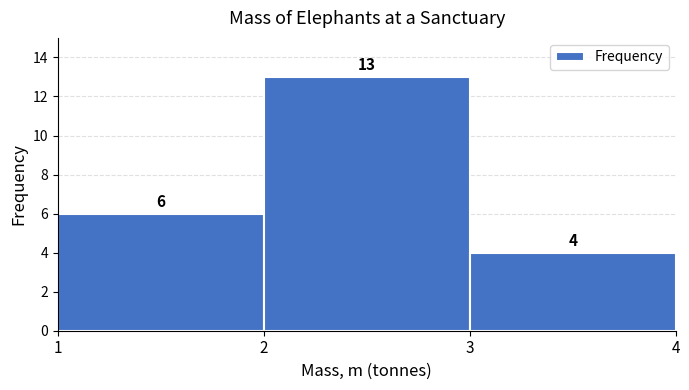

Reading left to right, list every bar in this chart as the range it spans on the x-axis followed by its height.

1 to 2: 6
2 to 3: 13
3 to 4: 4